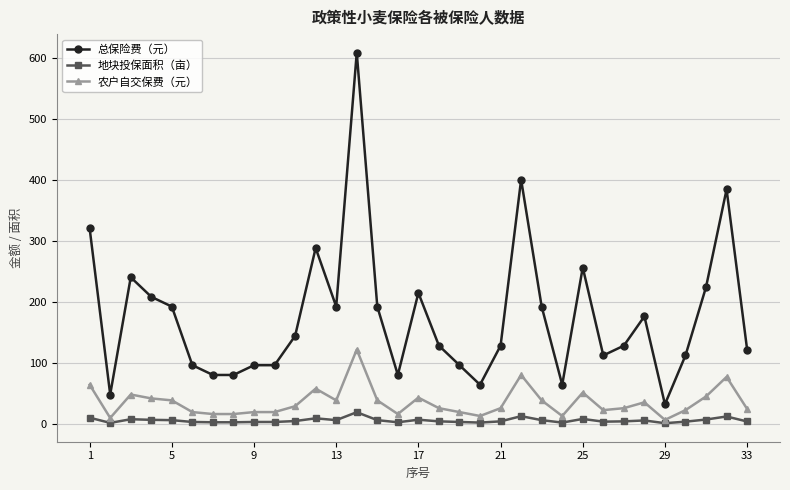

What is the highest value of the 农户自交保费（元） series?

121.6